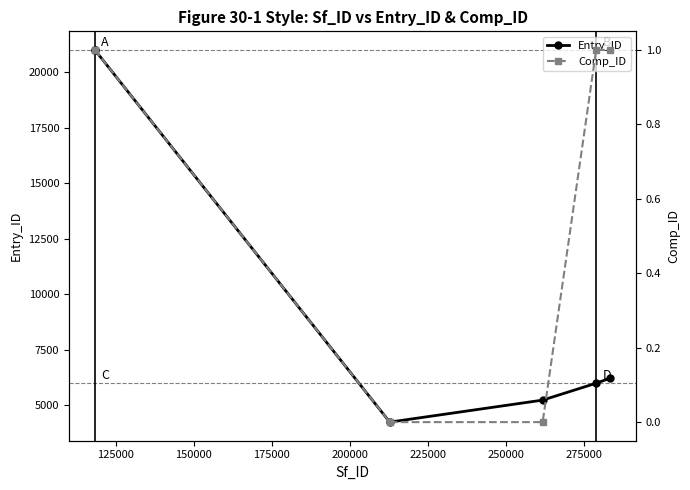

In Entry_ID, how many points are higher than both neighbors (excluding endpoints)?

1